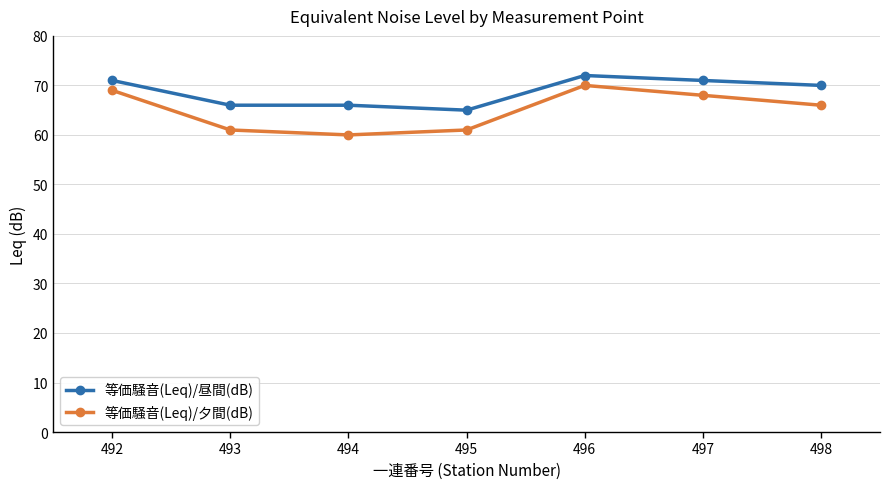

Reading left to right, transcribe all the data shown in this chart.

等価騒音(Leq)/昼間(dB): 492=71	493=66	494=66	495=65	496=72	497=71	498=70
等価騒音(Leq)/夕間(dB): 492=69	493=61	494=60	495=61	496=70	497=68	498=66